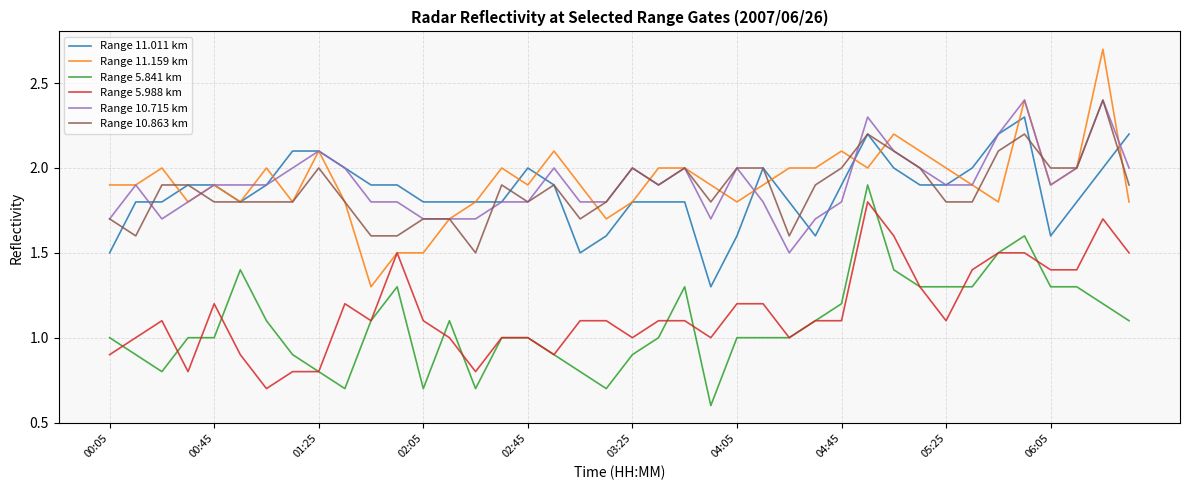

True or false: Range 10.863 km and Range 5.841 km cross at least once.

False